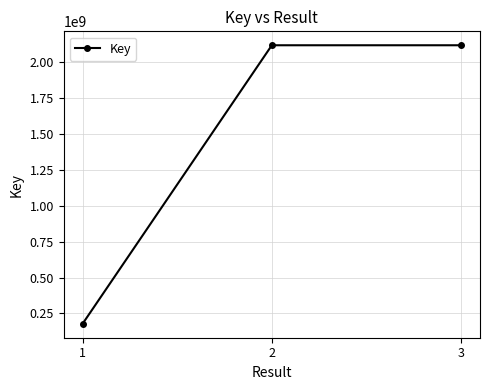

Which label corresponds to the smallest value in the chart?

1